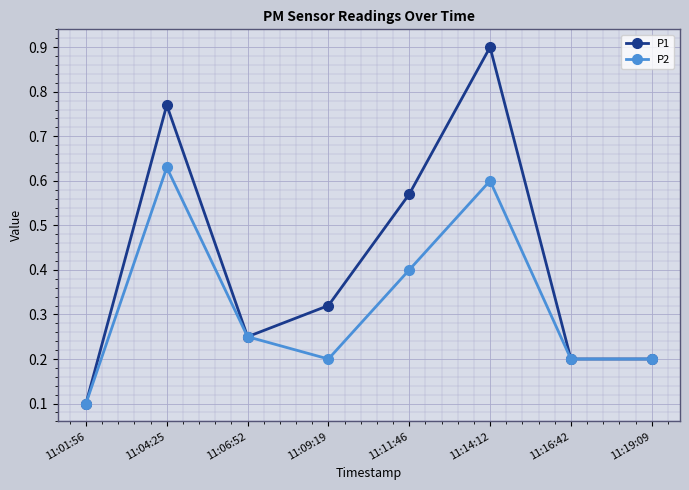

What is the sum of all P1 values?

3.3